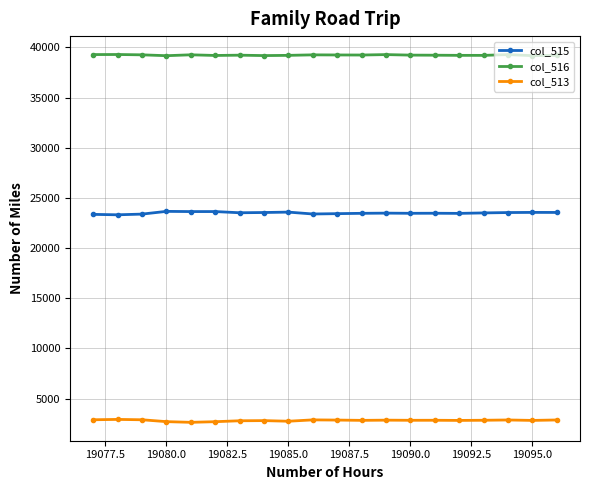

Count the number of data series in this chart.

3